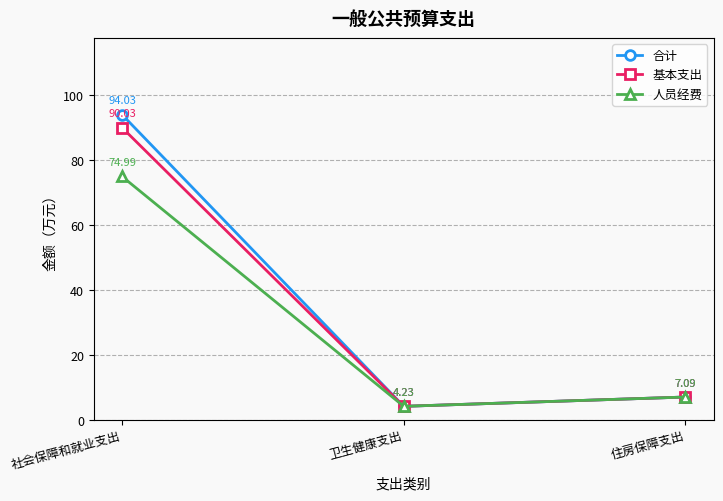

Which category has the lowest value in the 基本支出 series?

卫生健康支出